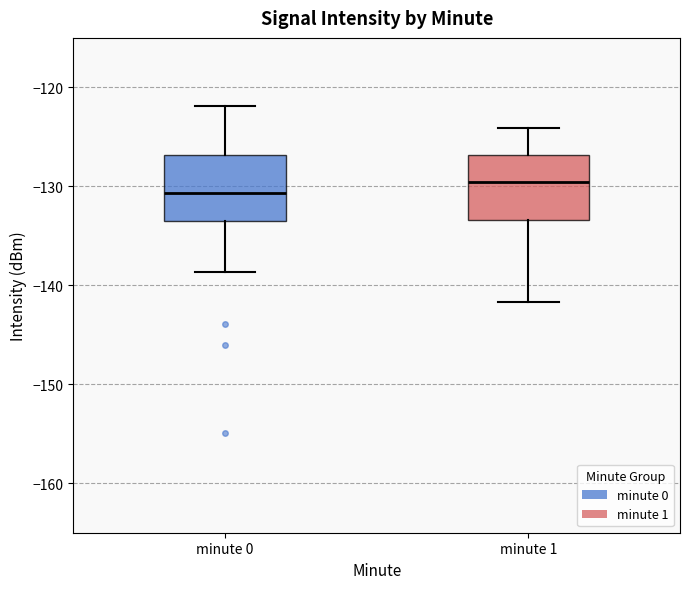

Where does the lower whisker of the box for minute 1 end on the y-axis? The values are not printed on the chart, so give them approximately, as read against the axis.

-142